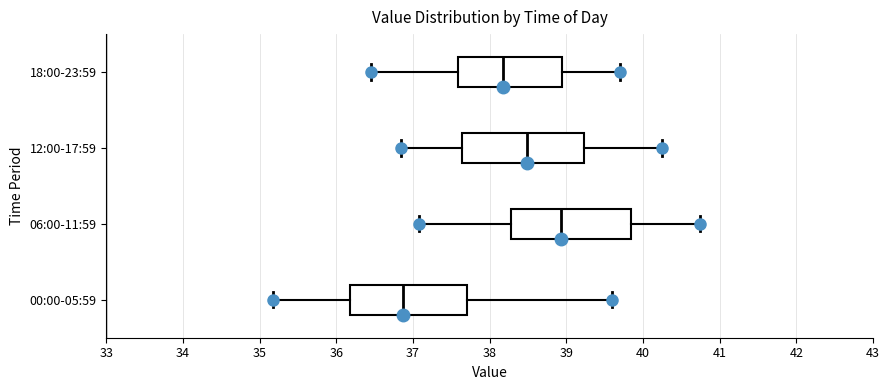

Which box's median line is the furthest to the right?

06:00-11:59